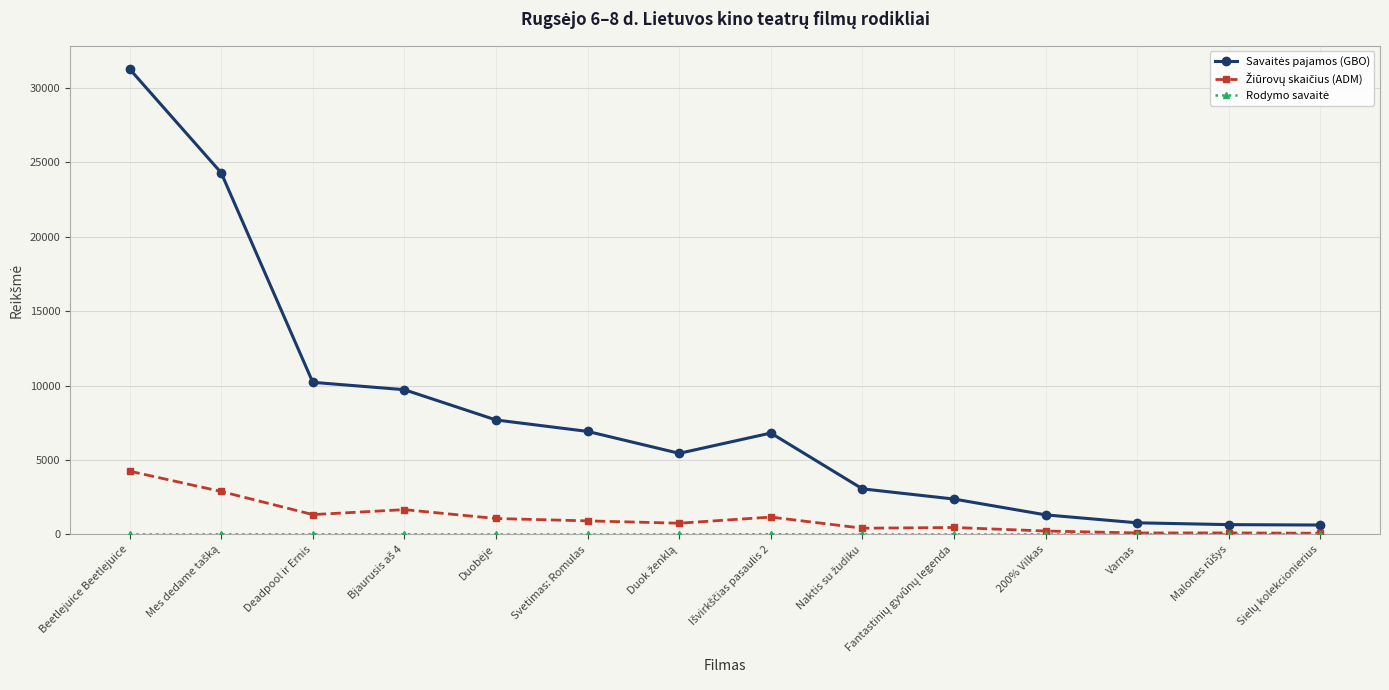

At which category does the chart reach its peak across all series?

Beetlejuice Beetlejuice